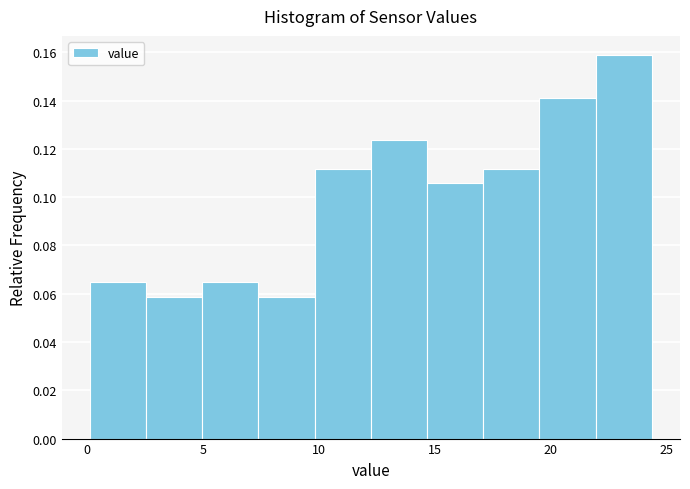

Reading left to right, list every bar in this chart as the range it spans on the x-axis followed by its height. Neither the bar edges nor the heights are printed on the chart, so give them approximately, as read against the axes.

0.0 to 2.5: 0.064
2.5 to 5.0: 0.058
5.0 to 7.5: 0.064
7.5 to 10.0: 0.058
10.0 to 12.5: 0.112
12.5 to 14.5: 0.124
14.5 to 17.0: 0.106
17.0 to 19.5: 0.112
19.5 to 22.0: 0.142
22.0 to 24.5: 0.158